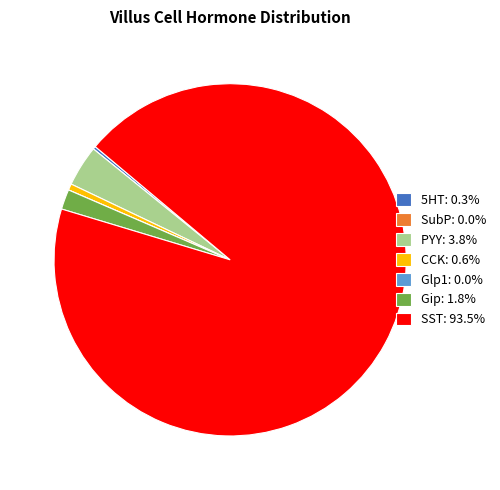

What is the ratio of the value at Gip: 1.8% to the value at PYY: 3.8%?

0.5